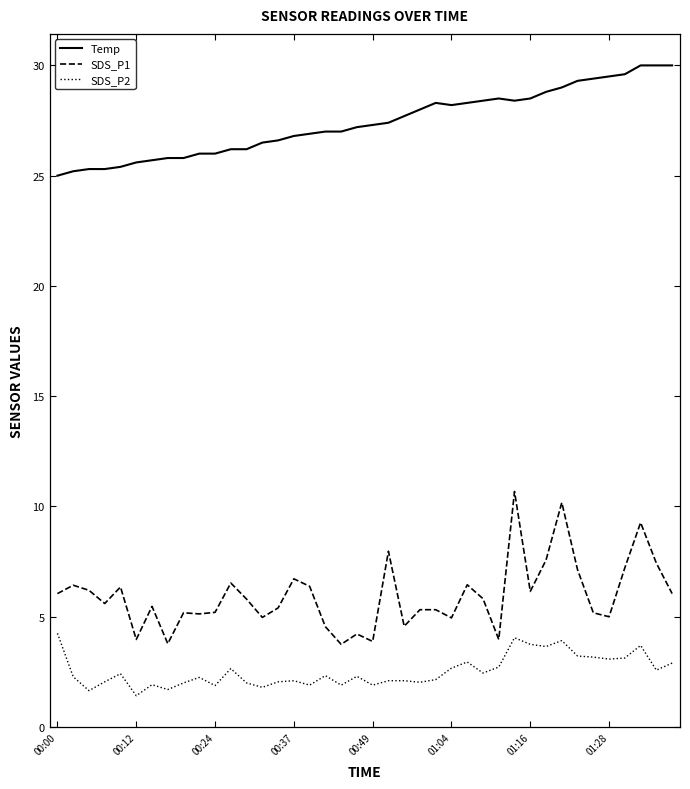

Which series has the largest range (max minus min)?

SDS_P1